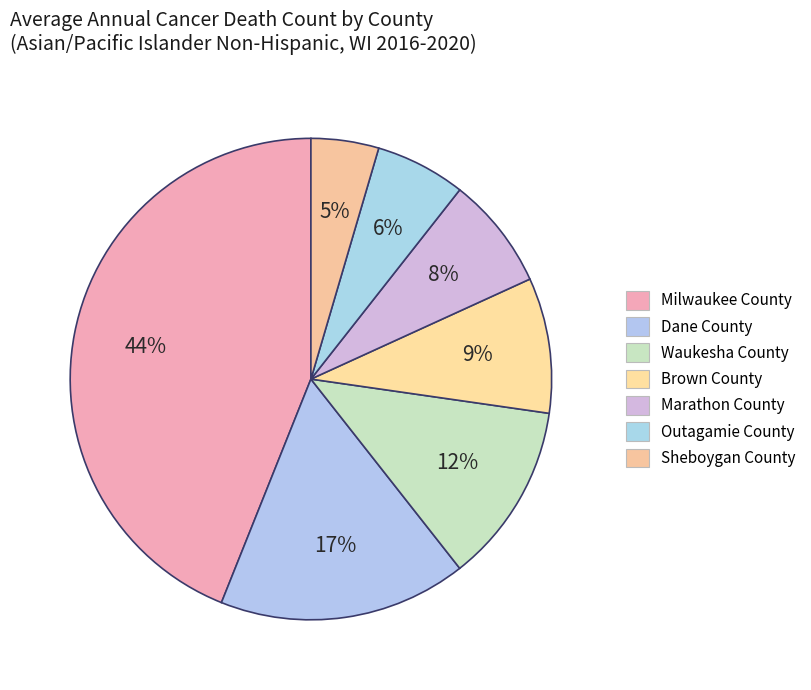

Does any single category account for the majority?

No